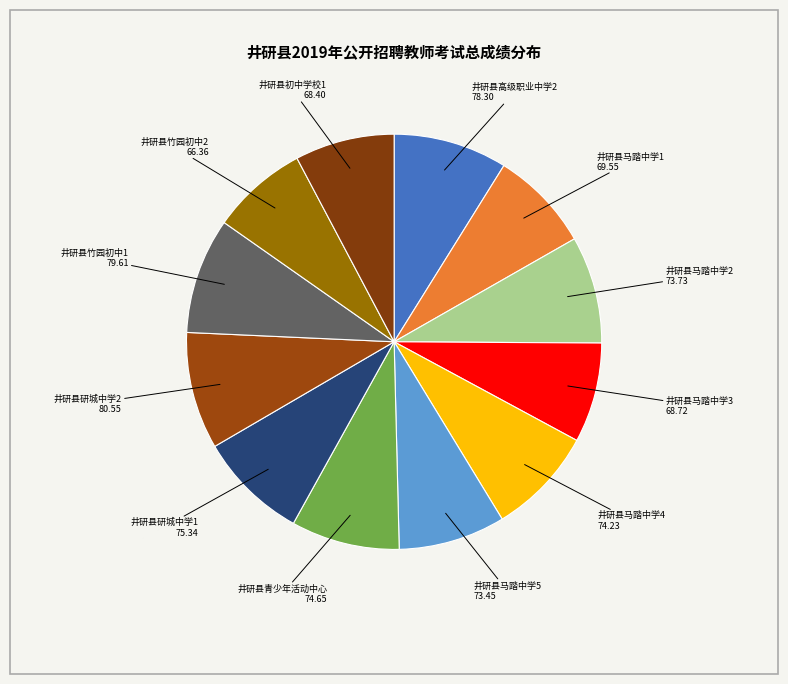

How many slices are in this pie chart?

12